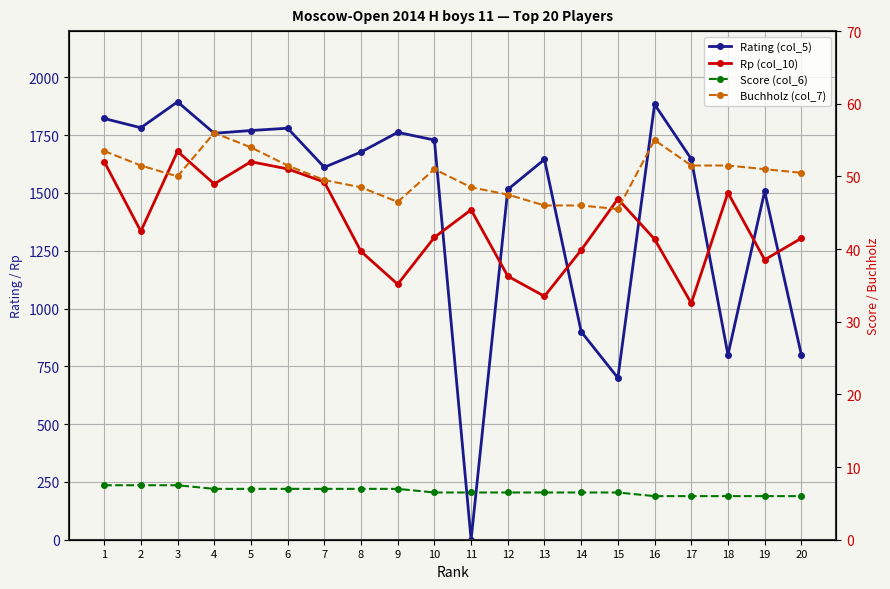

True or false: Rating (col_5) has more than 0 interior local peaks.

True